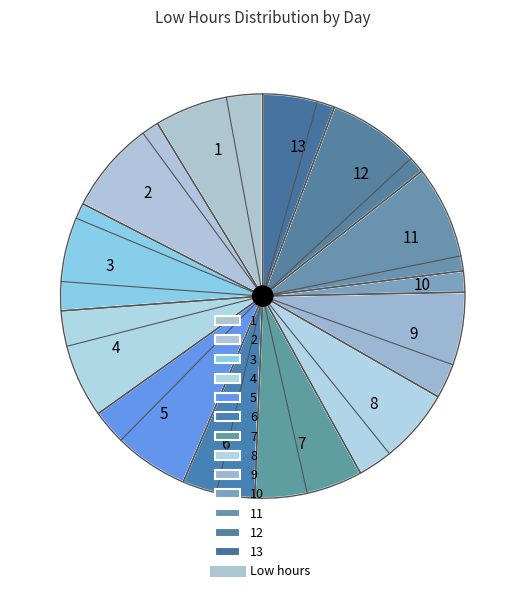

Is 5-Fri the majority of the pie?

No